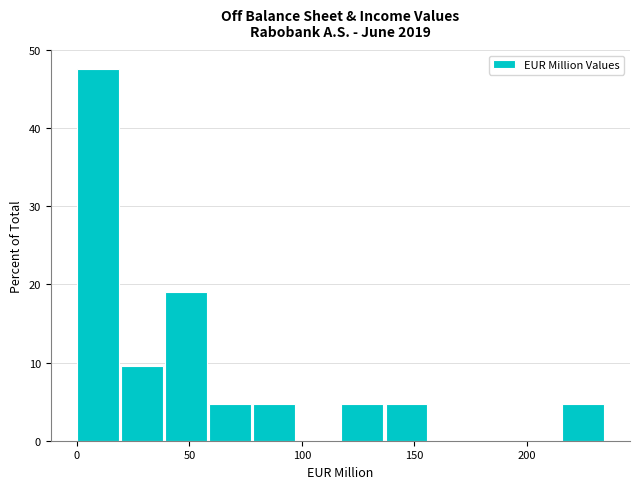

Read against the x-axis, roughly where is the centre of the tallest bar?

10